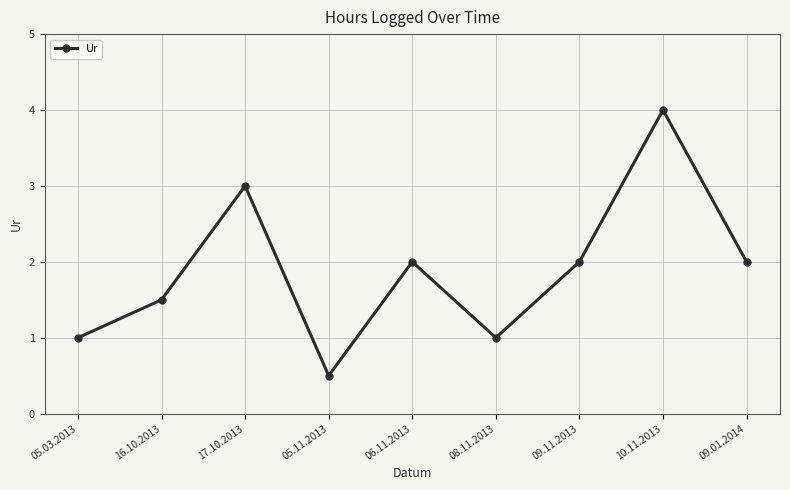

At which category does the data reach its first local peak?

17.10.2013